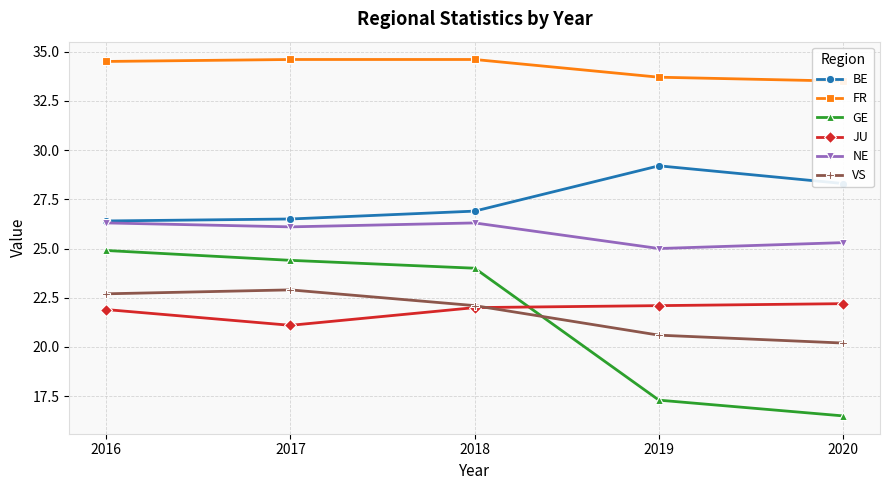

How many lines are shown in the chart?

6